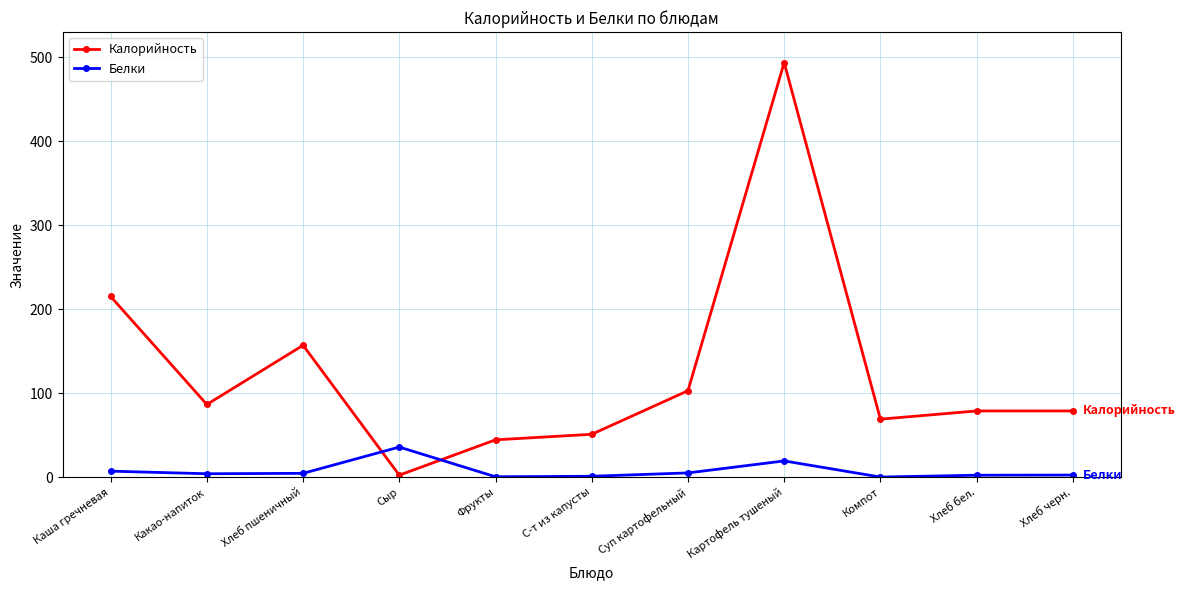

At Каша гречневая, list the series in order from smallest to largest.

Белки, Калорийность